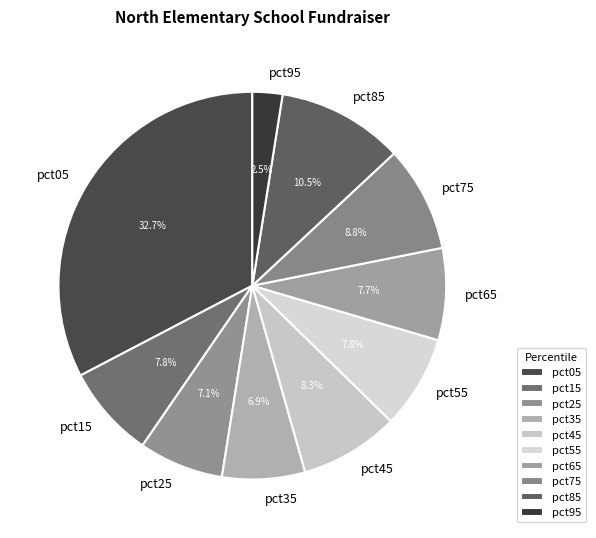

Between pct15 and pct25, which is larger?

pct15